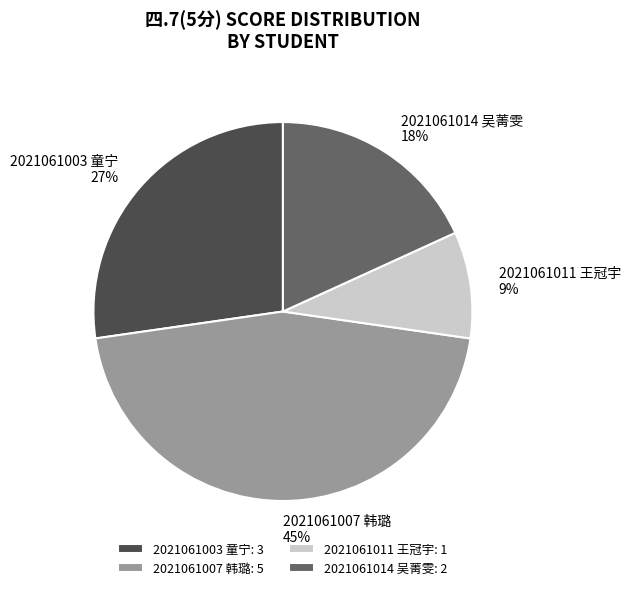

Which has a higher value, 2021061014 吴菁雯 or 2021061007 韩璐?

2021061007 韩璐